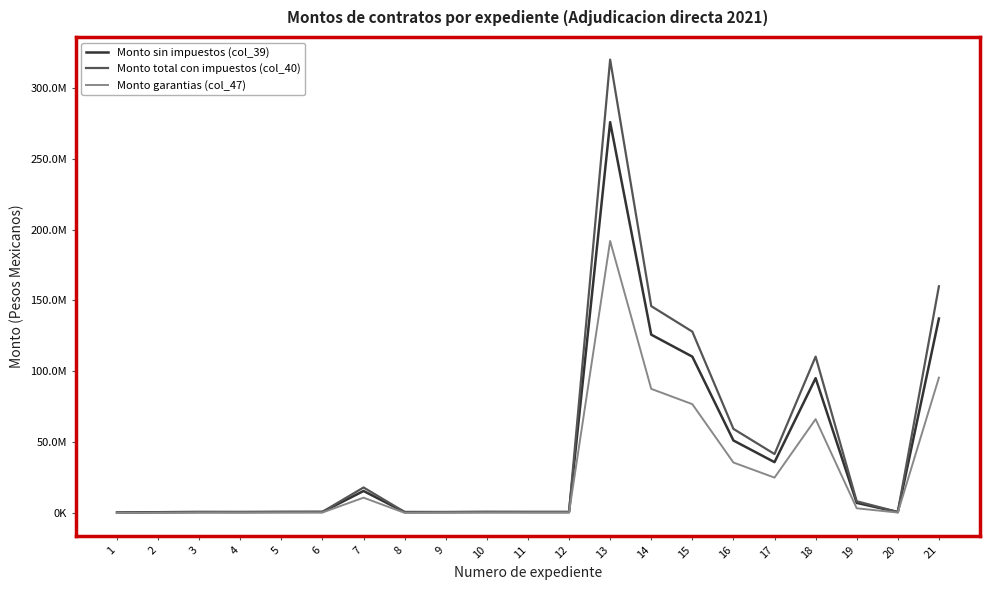

Does the chart display data point markers on the line(s)?

No